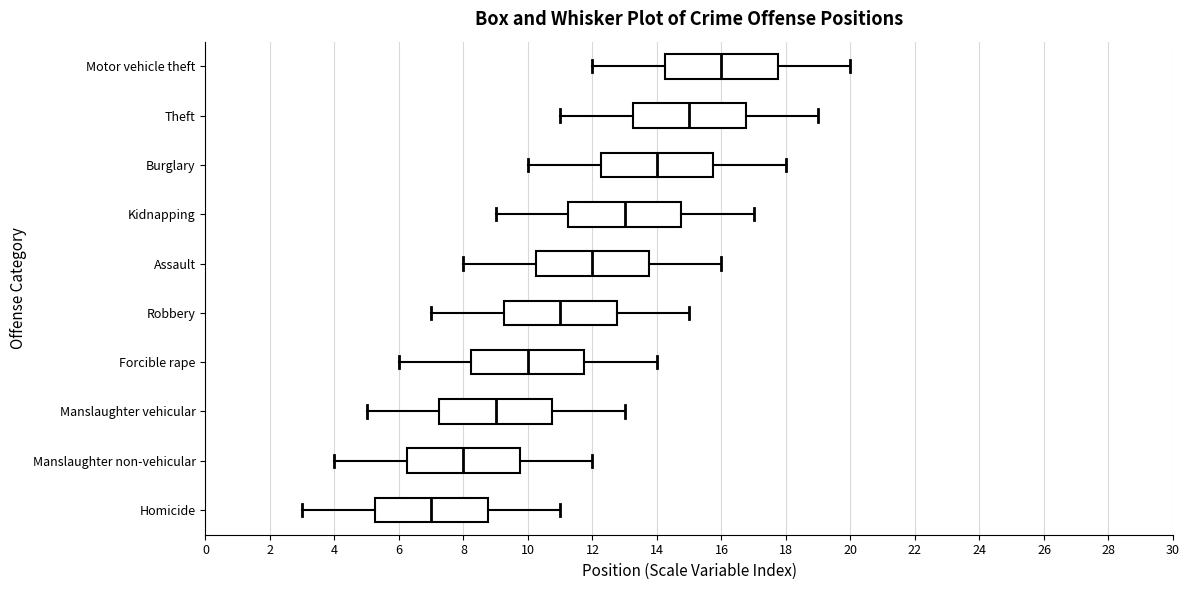

Which box's median line is the furthest to the left?

Homicide